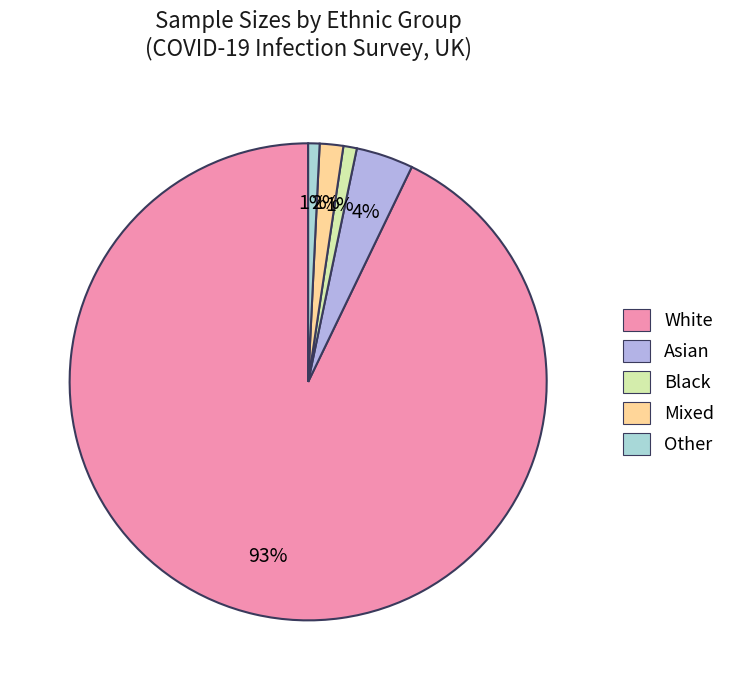

Do White and Other together represent more than half of the pie?

Yes